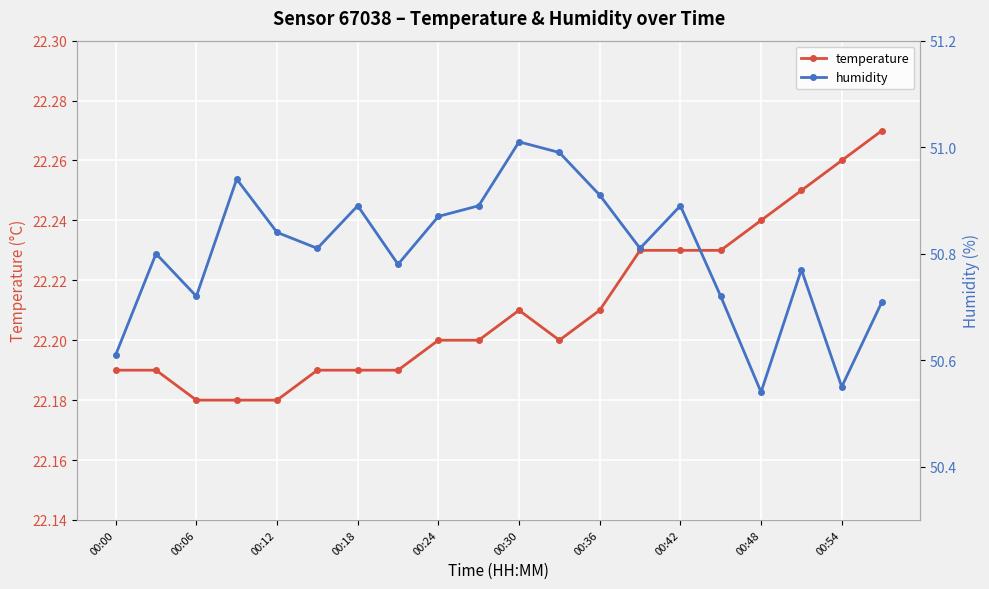

What is the value of the humidity point at the 20th from the left?

50.7